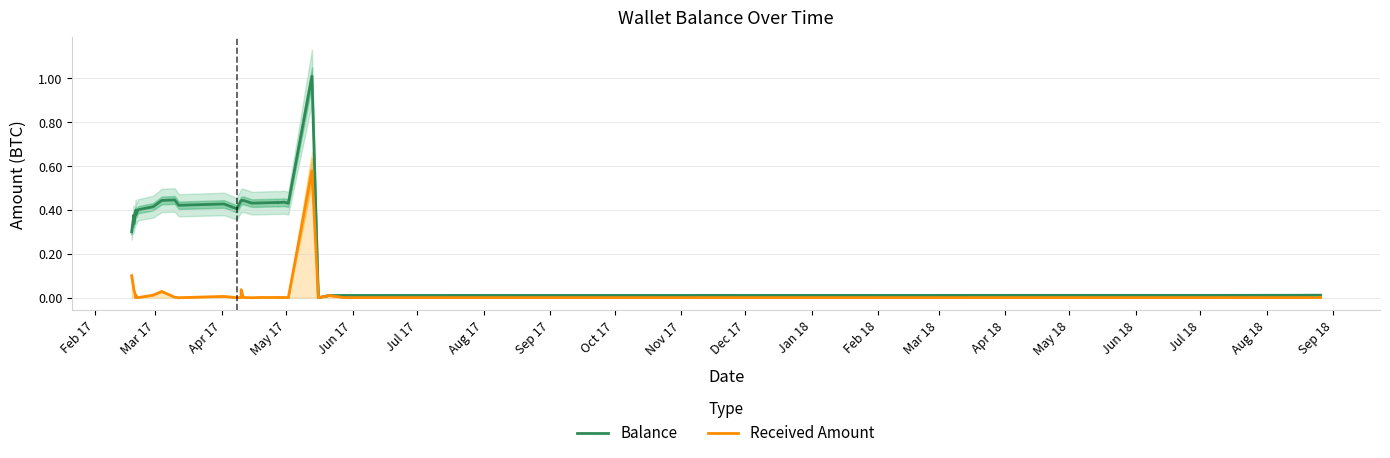

Is this an area chart (filled region under the line)?

No